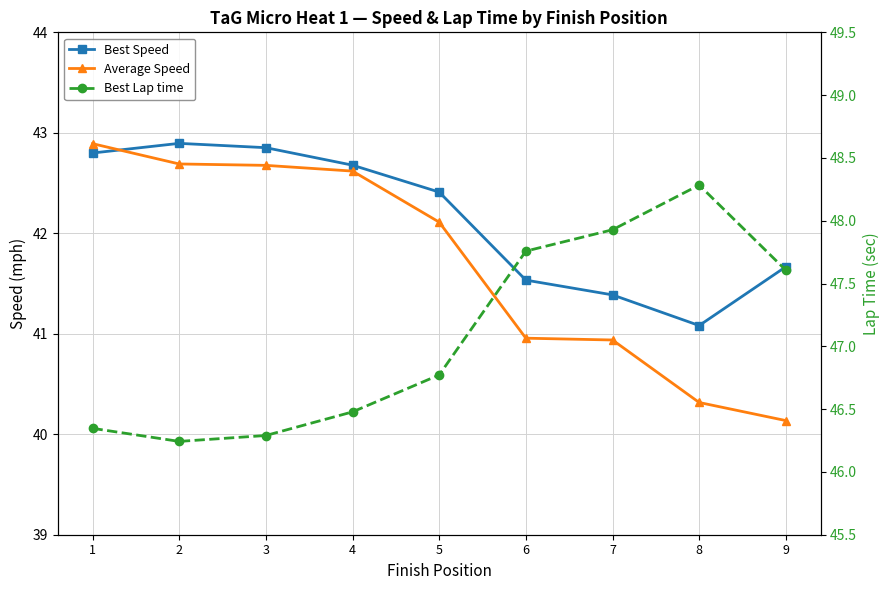

The value of Best Lap time at 5 is 46.8. True or false?

True